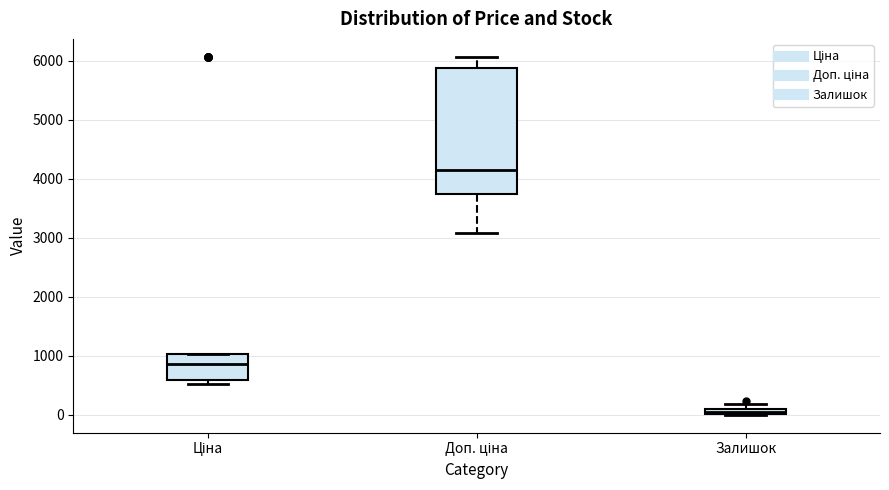

Which box's median line is the lowest?

Залишок